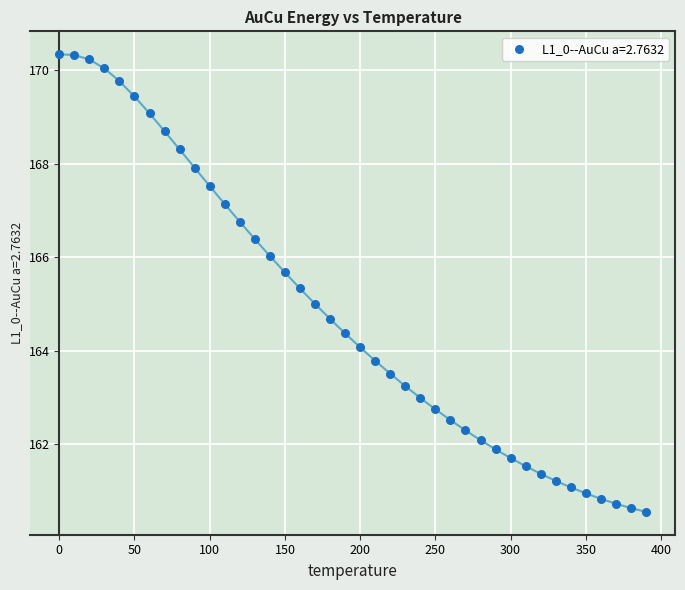

What is the range of X values (max minus min)?

390.0